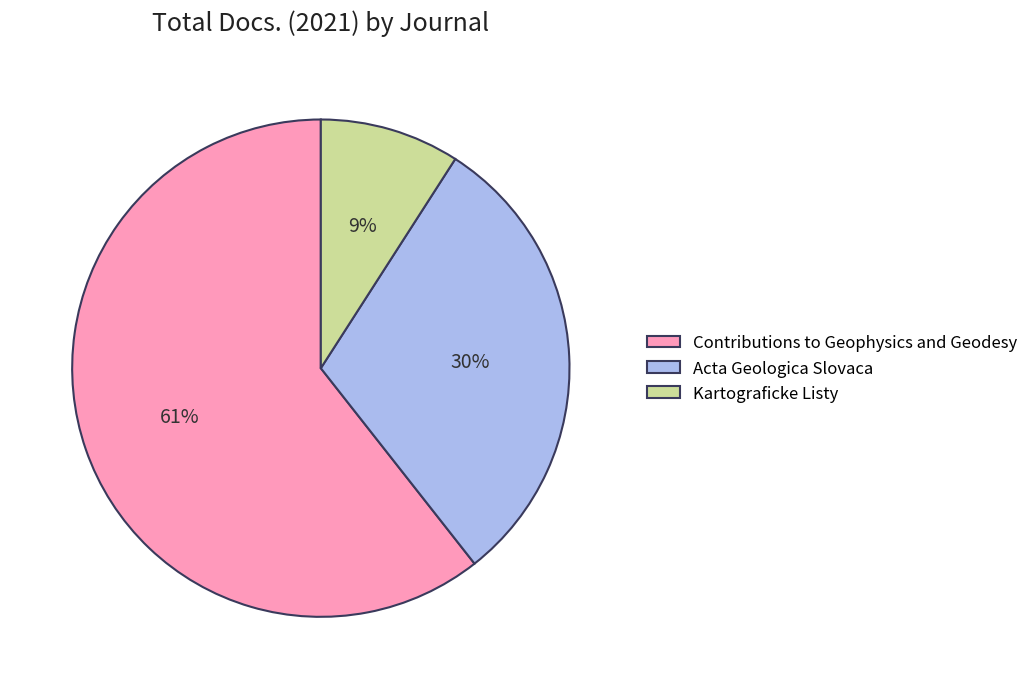

To the nearest percent, what percentage of the pie is Kartograficke Listy?

9%